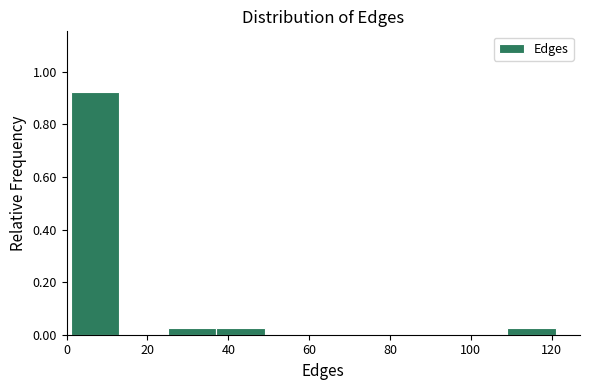

What is the height of the bar covering 109 to 121 on the x-axis? Neither the bar edges nor the heights are printed on the chart, so give them approximately, as read against the axes.

0.02